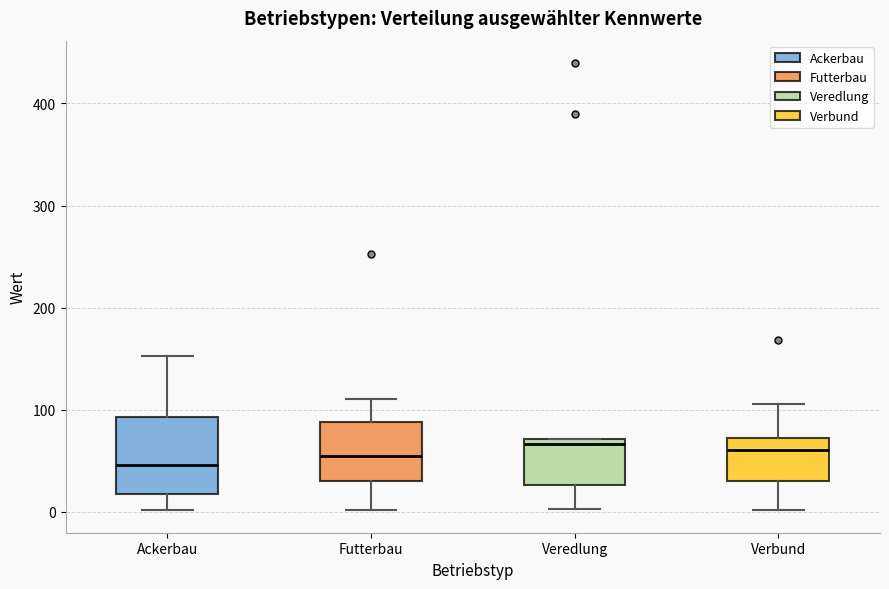

Where is the lower edge of the box for Veredlung on the y-axis? The values are not printed on the chart, so give them approximately, as read against the axis.

30